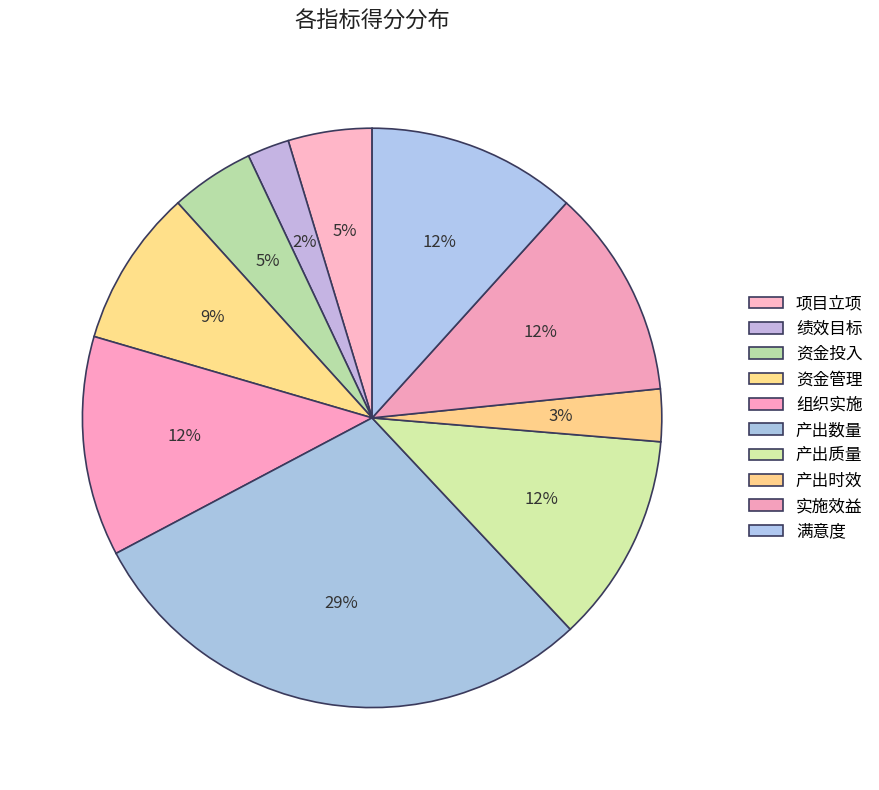

Does 实施效益 account for over 50% of the chart?

No